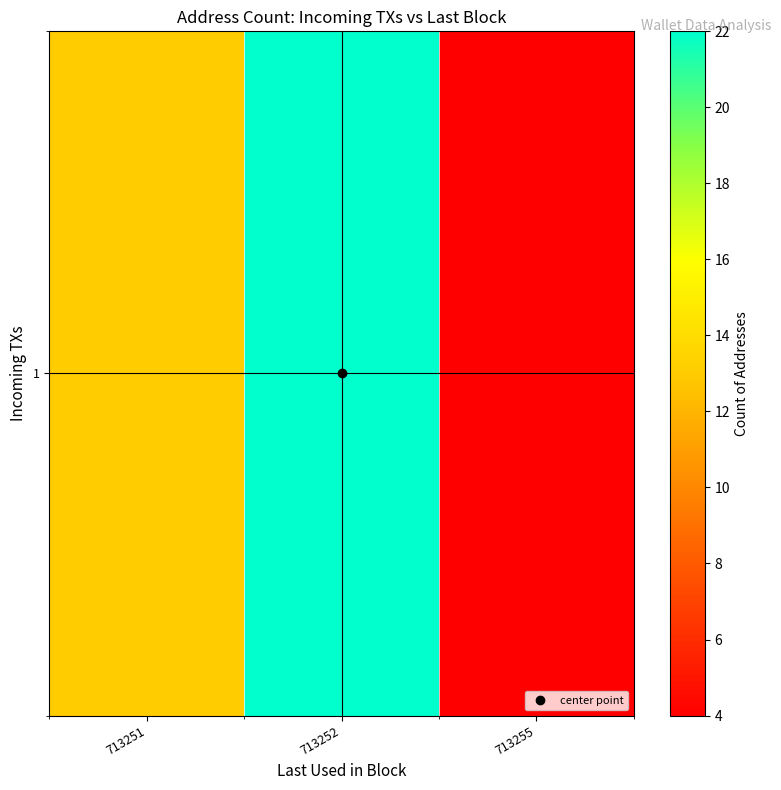

What is the sum of all values?

39